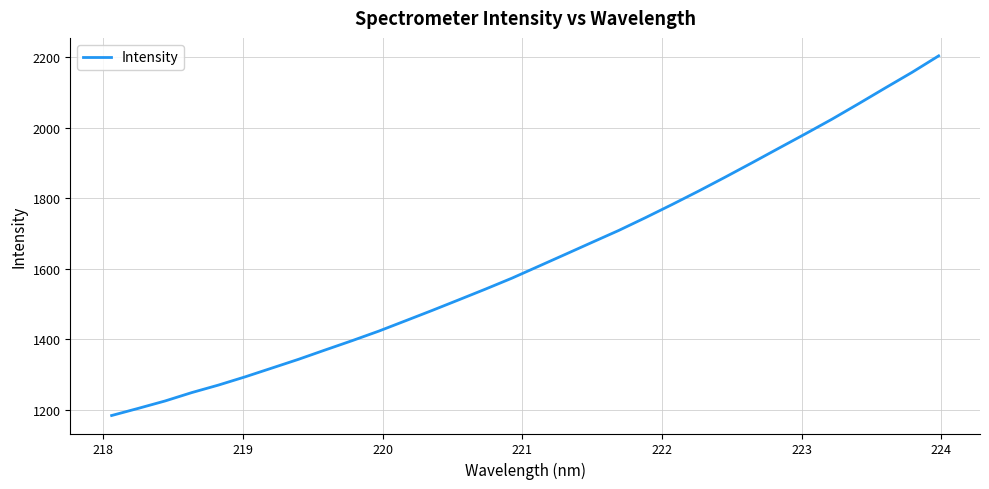

What is the smallest value displayed?

1184.3